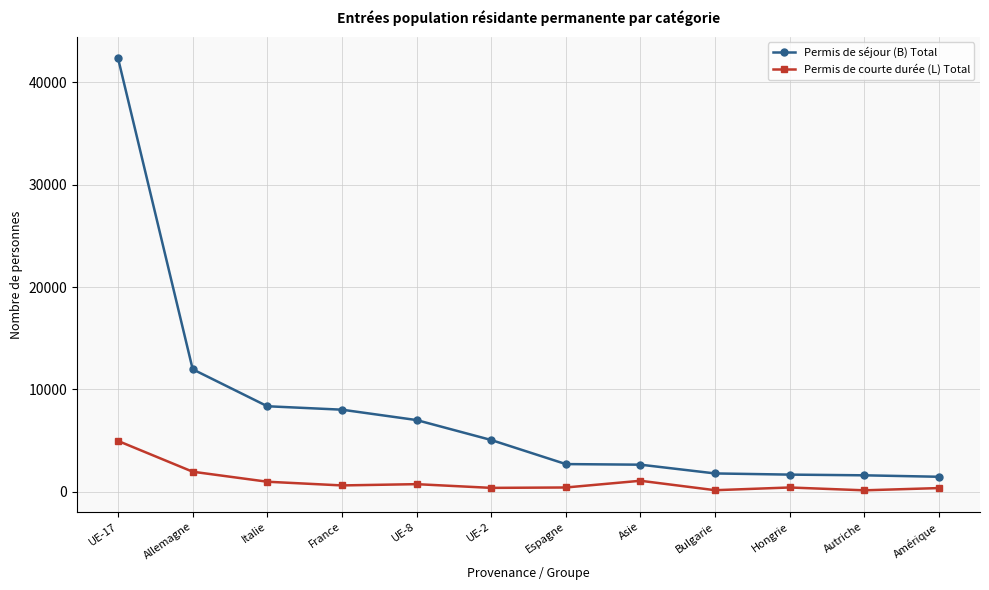

Is it true that Permis de courte durée (L) Total equals 435 at Espagne?

True